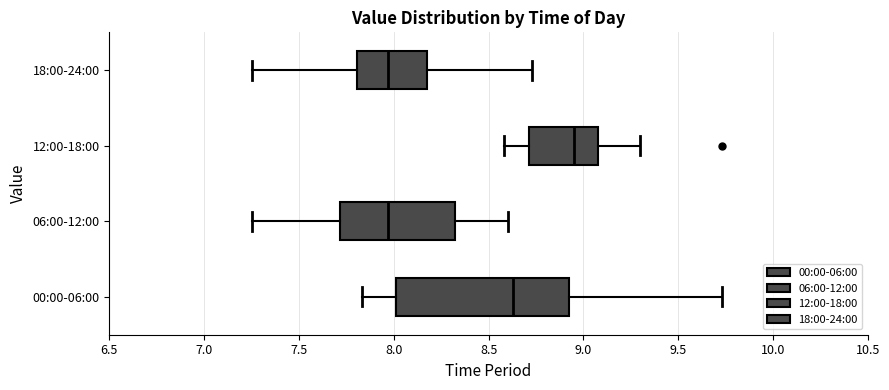

Reading bottom to top, transcribe this box plot: for each box, give where its median line is, the range the box spans, and where its two whiskers end, as read against the x-axis. The values are not printed on the chart, so give them approximately, as read against the axis.

00:00-06:00: median 8.65, box 8.00 to 8.95, whiskers 7.85 to 9.75
06:00-12:00: median 7.95, box 7.70 to 8.35, whiskers 7.25 to 8.60
12:00-18:00: median 8.95, box 8.70 to 9.10, whiskers 8.60 to 9.30
18:00-24:00: median 7.95, box 7.80 to 8.20, whiskers 7.25 to 8.75